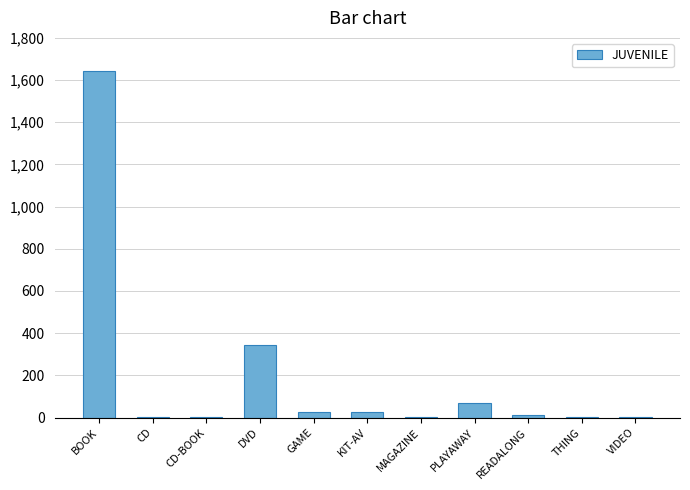

At which label does the data first exceed 10?

BOOK